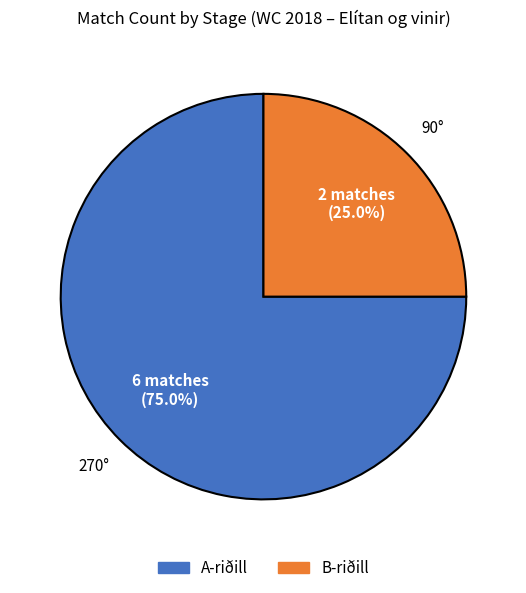

Is there any slice that represents more than half of the pie?

Yes